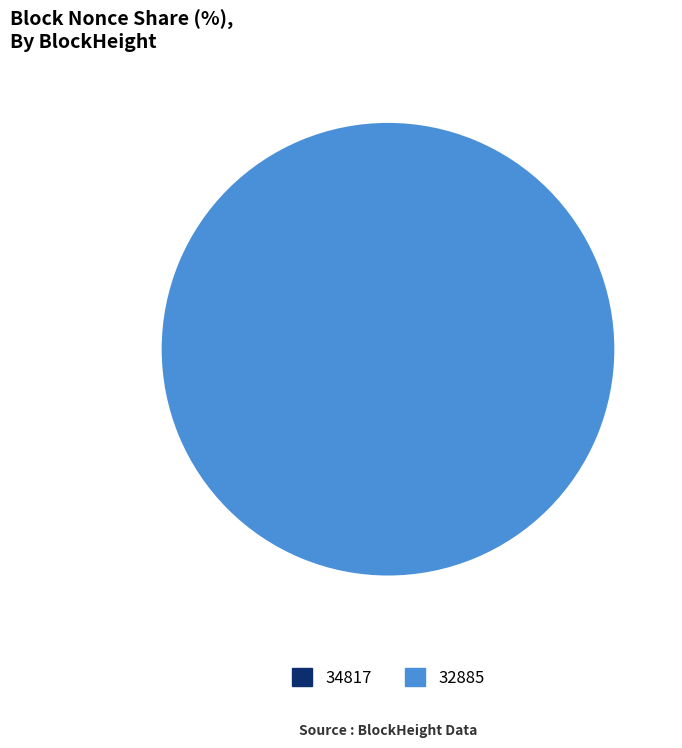

To the nearest percent, what is the average slice percentage?

50%